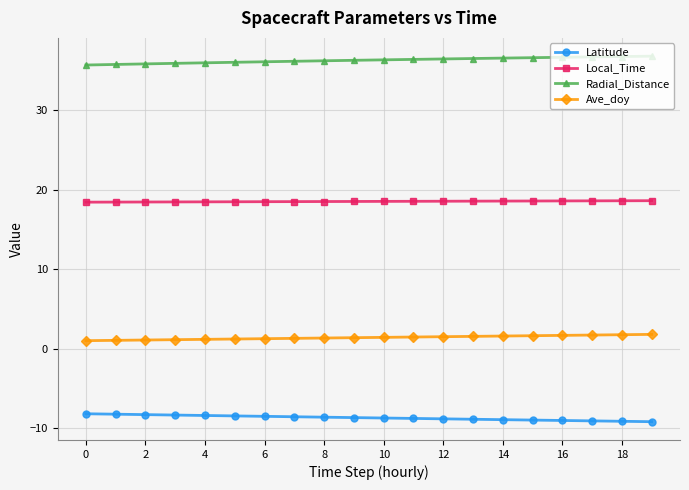

Which series has the largest total across all categories?

Radial_Distance